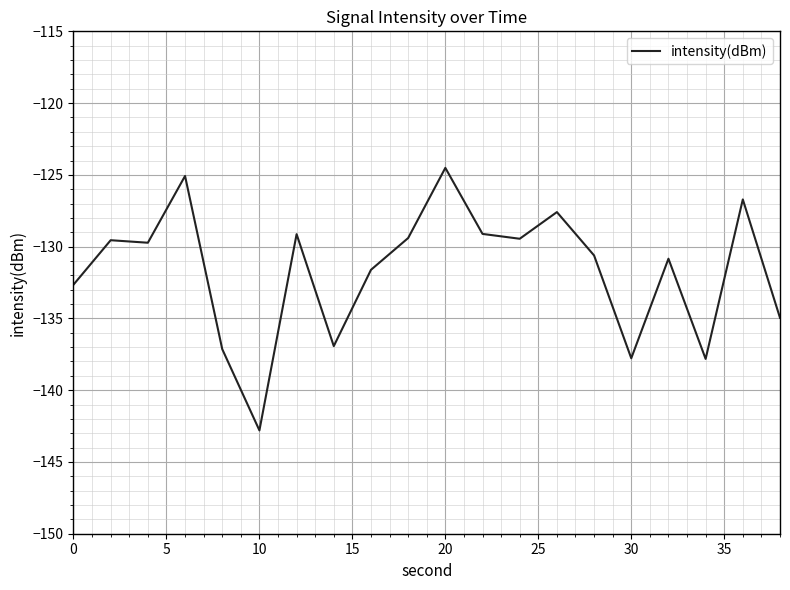

What is the smallest value displayed?

-142.8